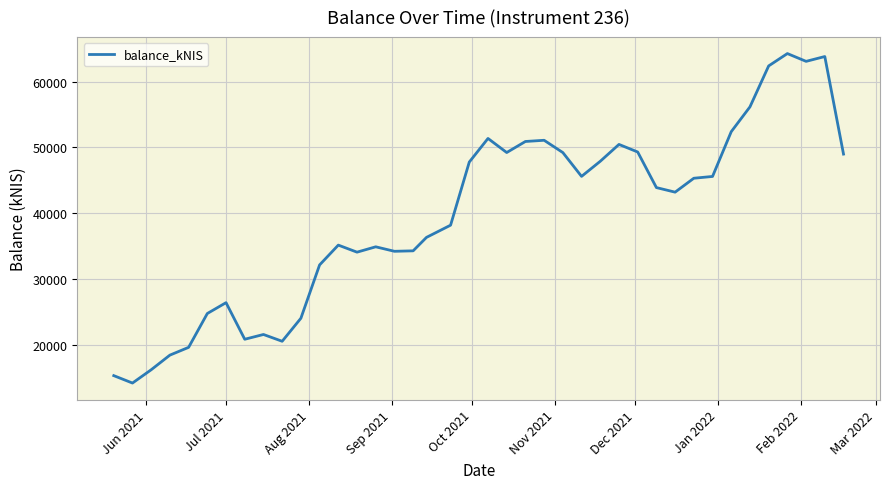

What is the difference between the maximum and minimum values?

50110.7